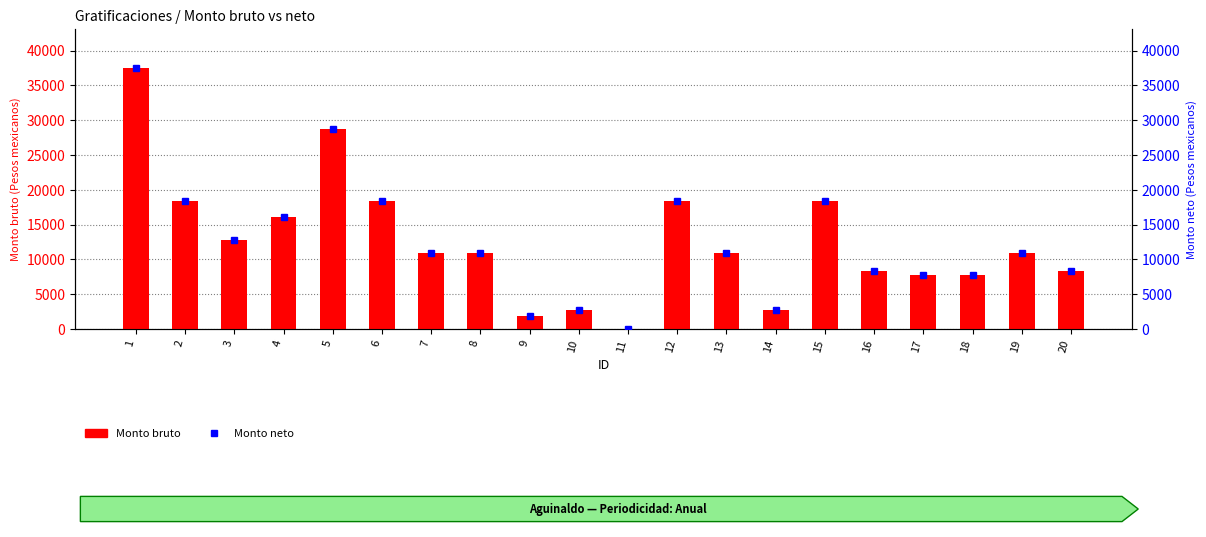

At which category is the sum across all series the highest?

1